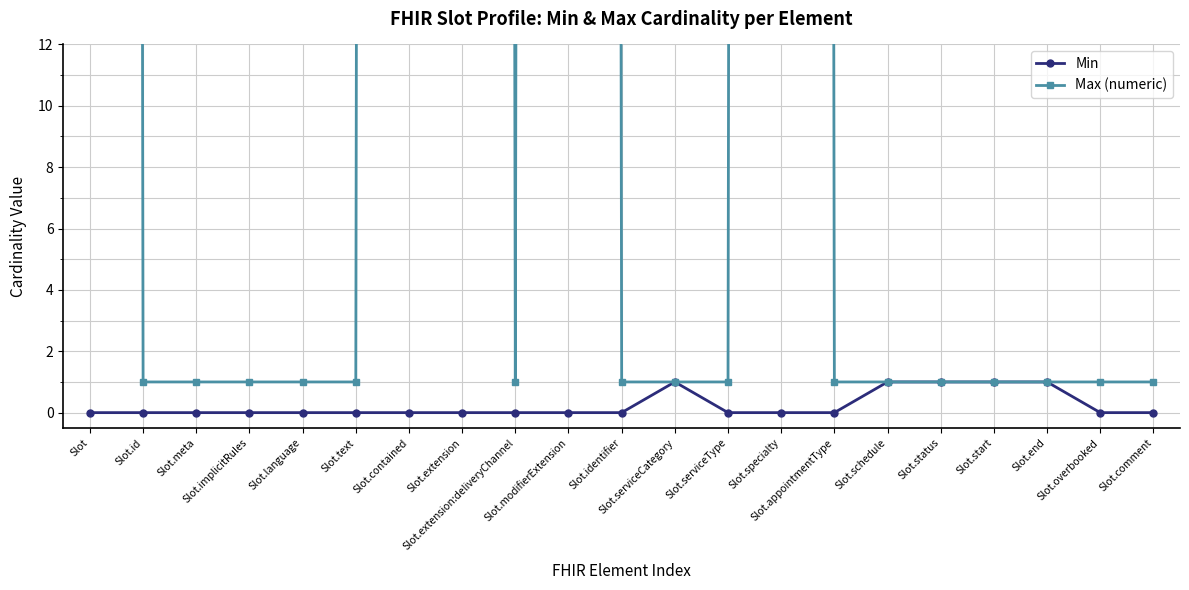

Reading right to left, what are all the values shown in this chart?

Min: 0	0	1	1	1	1	0	0	0	1	0	0	0	0	0	0	0	0	0	0	0
Max (numeric): 1	1	1	1	1	1	1	999	1	1	1	999	1	999	999	1	1	1	1	1	999